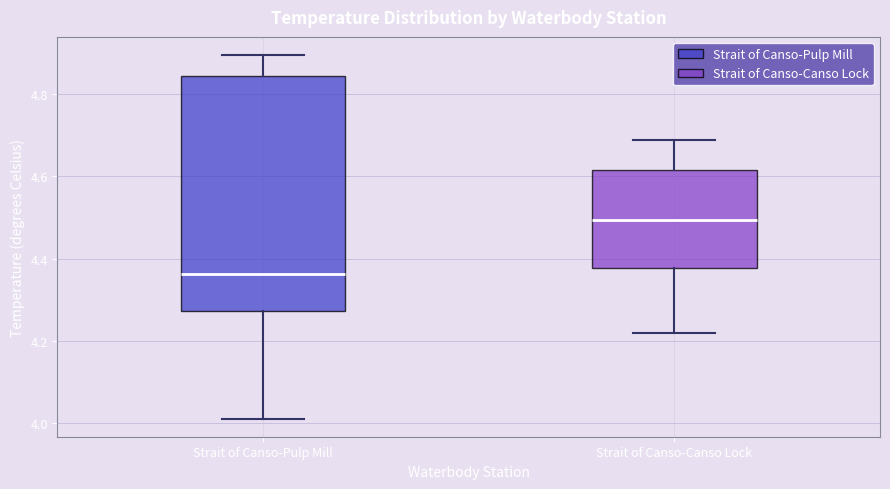

Where does the lower whisker of the box for Strait of Canso-Canso Lock end on the y-axis? The values are not printed on the chart, so give them approximately, as read against the axis.

4.22